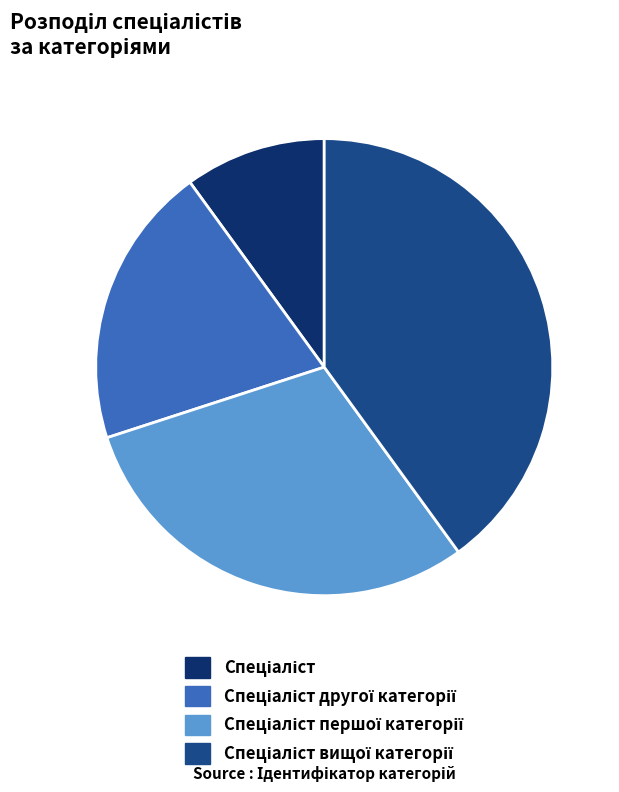

Is there a majority slice in this chart?

No